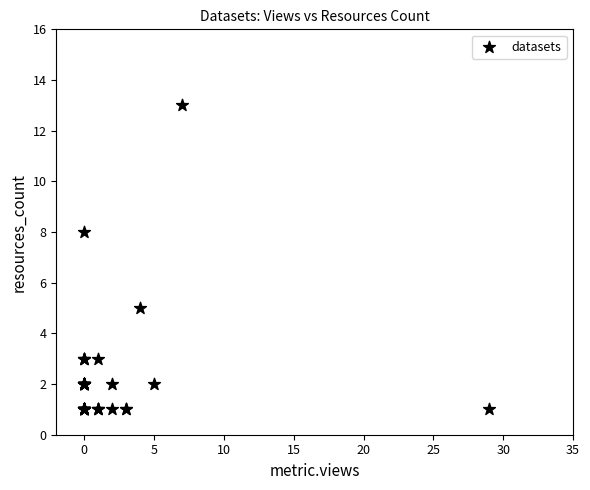

What Y value in the scatter plot is closest to 7?

8